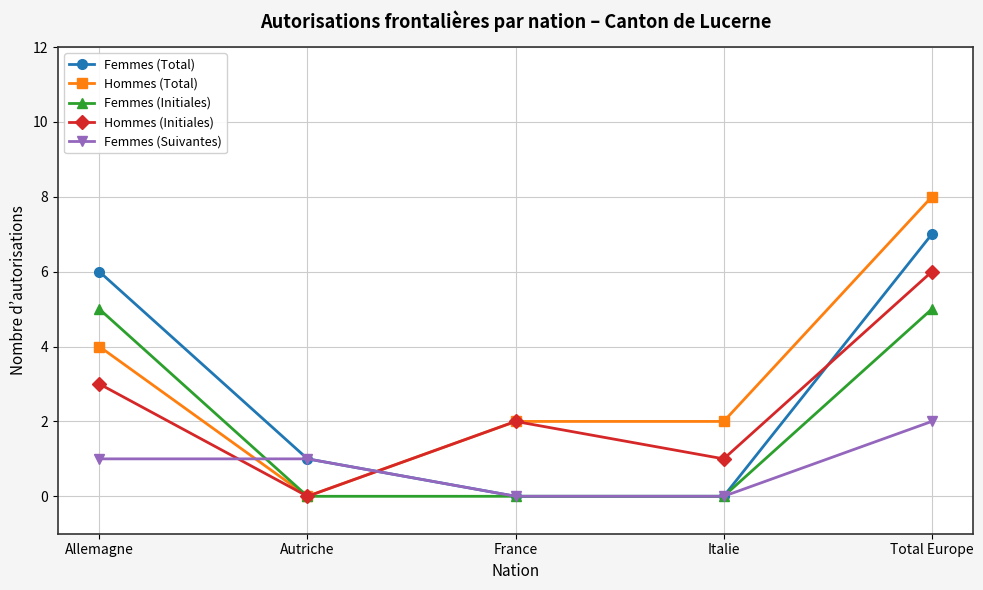

True or false: Hommes (Total) and Femmes (Total) cross at least once.

True